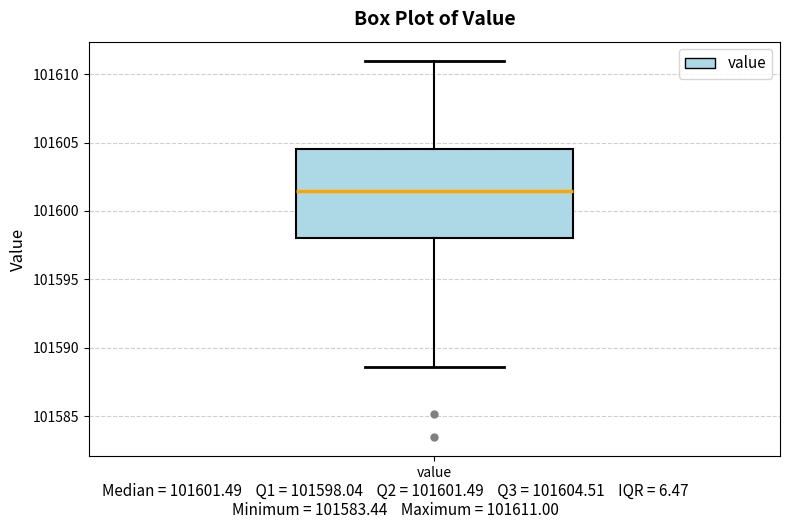

Read this box plot against the y-axis: the position of the median line, the range covered by the box, and the ends of both whiskers. The values are not printed on the chart, so give them approximately, as read against the axis.

median 101601.5, box 101598.0 to 101604.5, whiskers 101588.5 to 101611.0